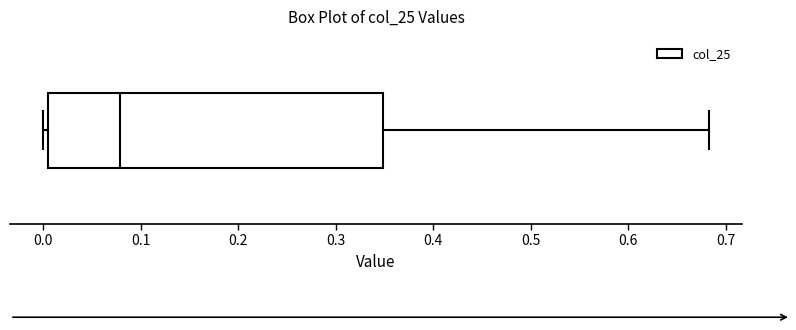

Transcribe this box plot: give where the median line is, the range the box spans, and where the two whiskers end, as read against the x-axis. The values are not printed on the chart, so give them approximately, as read against the axis.

median 0.08, box 0.00 to 0.35, whiskers 0.00 (just left of the box's left edge) to 0.68